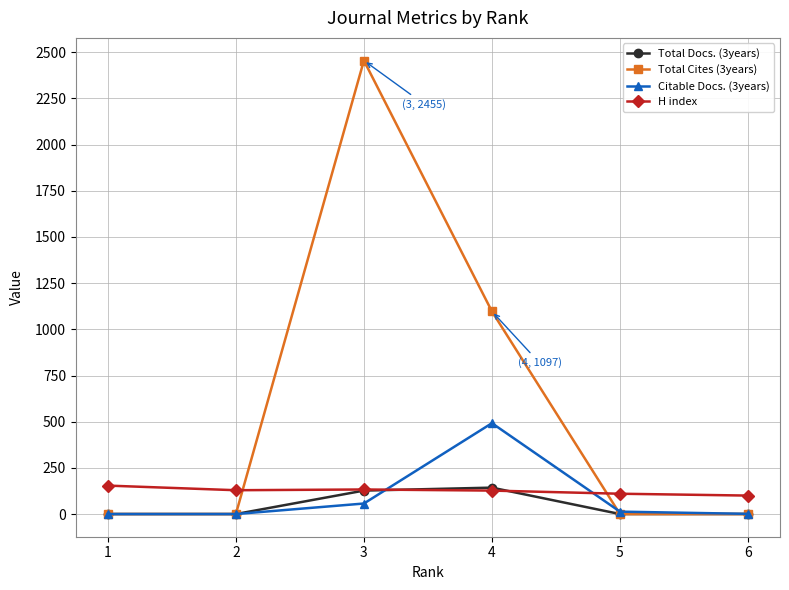

True or false: H index has more than 2 points higher than both neighbors.

False